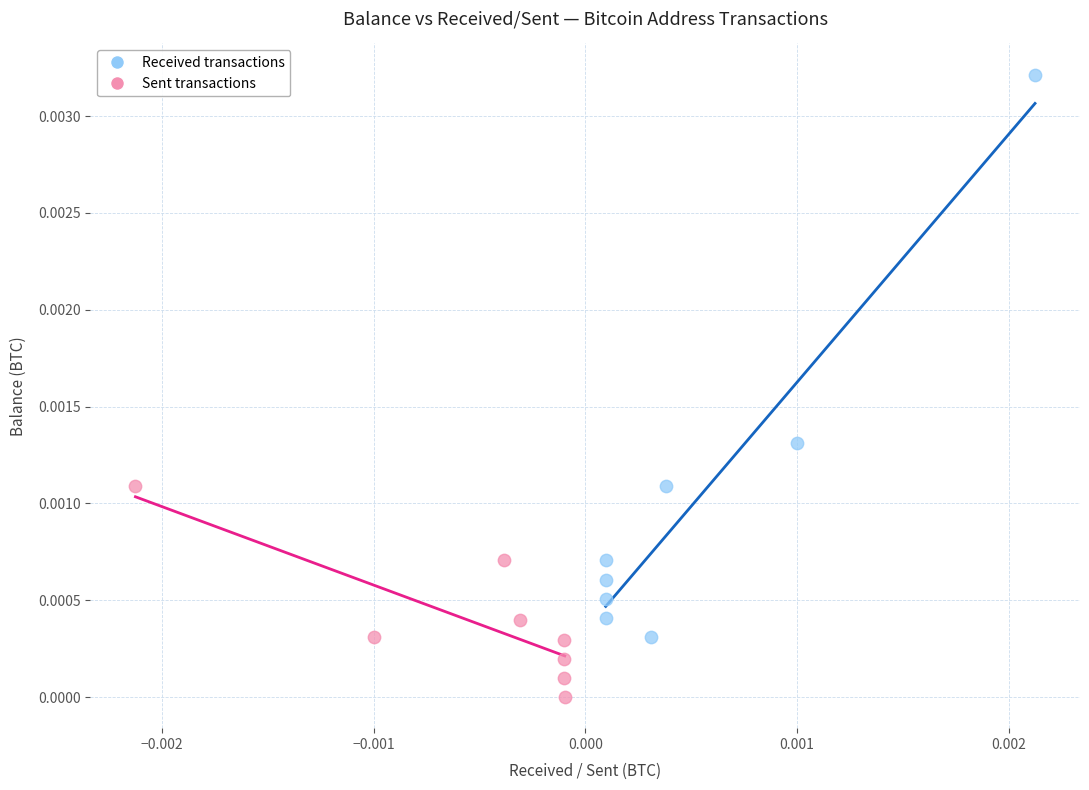

Which series reaches the minimum Y coordinate?

Sent transactions